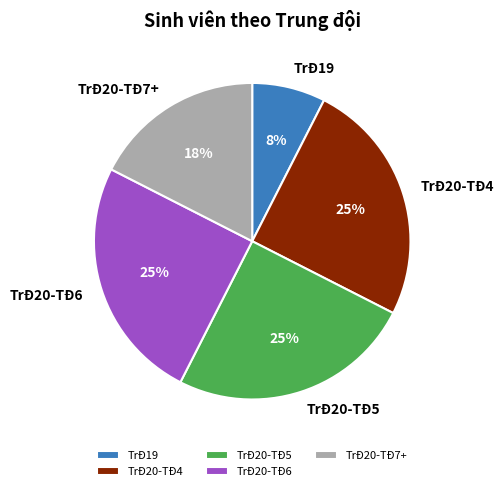

Does any single category account for the majority?

No